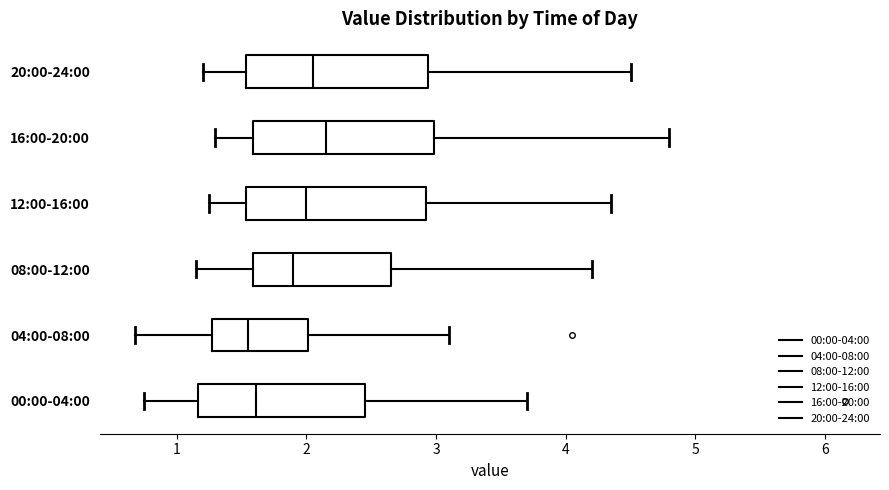

Reading bottom to top, read every box against the x-axis: the position of its median line, the range the box covers, and the ends of its whiskers. The values are not printed on the chart, so give them approximately, as read against the axis.

00:00-04:00: median 1.6, box 1.2 to 2.5, whiskers 0.8 to 3.7
04:00-08:00: median 1.6, box 1.3 to 2.0, whiskers 0.7 to 3.1
08:00-12:00: median 1.9, box 1.6 to 2.7, whiskers 1.2 to 4.2
12:00-16:00: median 2.0, box 1.5 to 2.9, whiskers 1.3 to 4.4
16:00-20:00: median 2.2, box 1.6 to 3.0, whiskers 1.3 to 4.8
20:00-24:00: median 2.1, box 1.5 to 2.9, whiskers 1.2 to 4.5